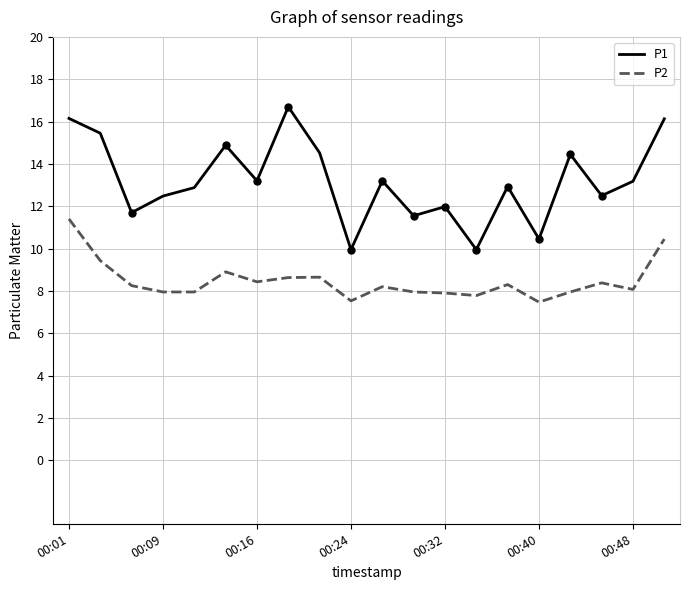

List the series in order of their overall mean, highest first.

P1, P2